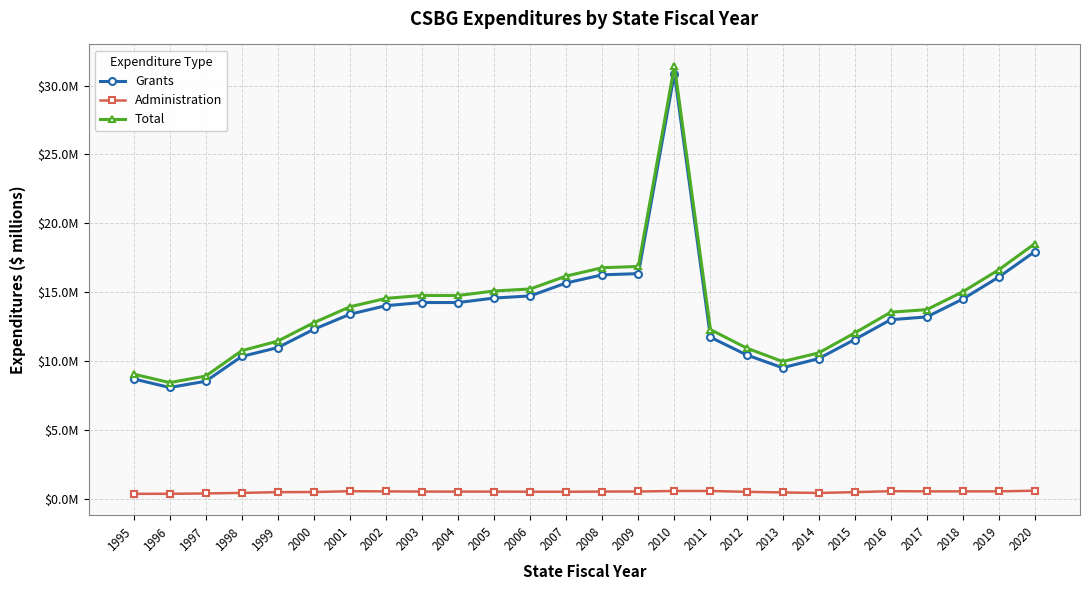

Does the chart have visible grid lines?

Yes